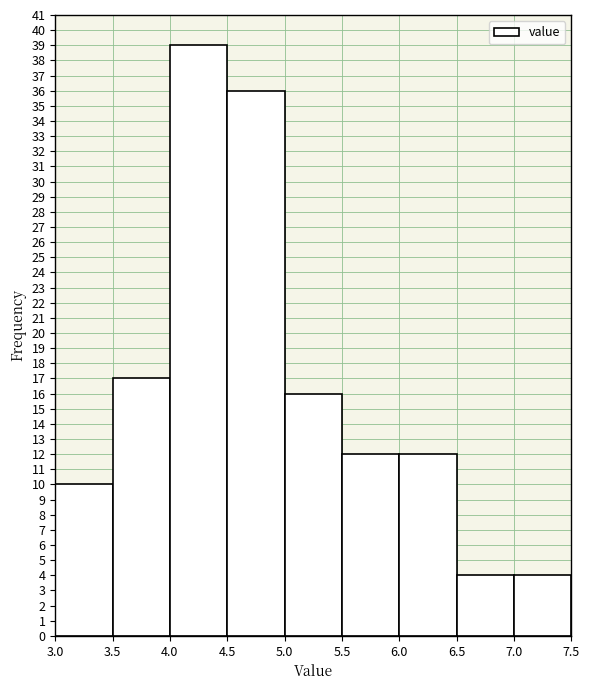

Reading left to right, list every bar in this chart as the range it spans on the x-axis followed by its height. The values are not printed on the chart, so give them approximately, as read against the axis.

3.0 to 3.5: 10
3.5 to 4.0: 17
4.0 to 4.5: 39
4.5 to 5.0: 36
5.0 to 5.5: 16
5.5 to 6.0: 12
6.0 to 6.5: 12
6.5 to 7.0: 4
7.0 to 7.5: 4